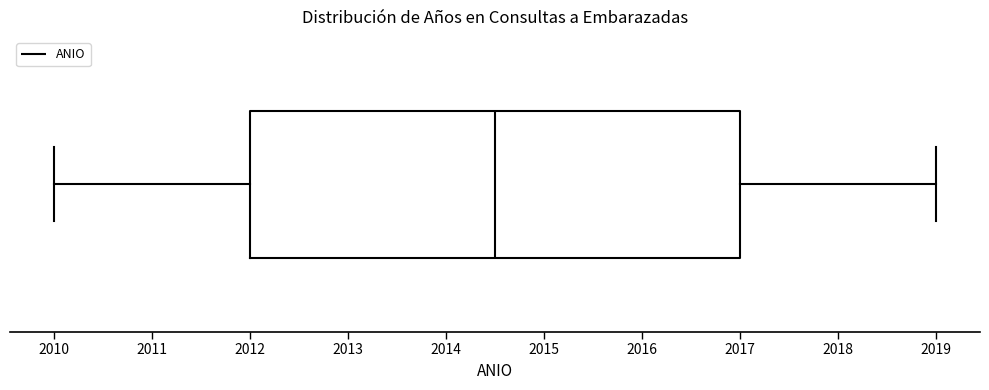

Transcribe this box plot: give where the median line is, the range the box spans, and where the two whiskers end, as read against the x-axis. The values are not printed on the chart, so give them approximately, as read against the axis.

median 2014.5, box 2012.0 to 2017.0, whiskers 2010.0 to 2019.0